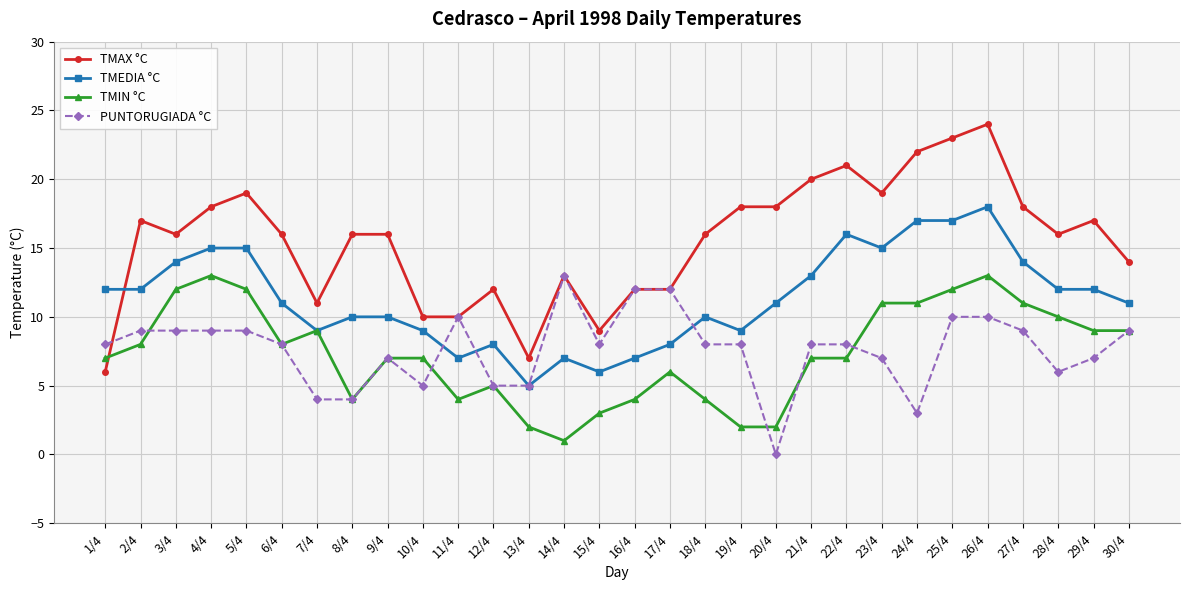

At 18/4, list the series in order from largest to smallest.

TMAX °C, TMEDIA °C, PUNTORUGIADA °C, TMIN °C